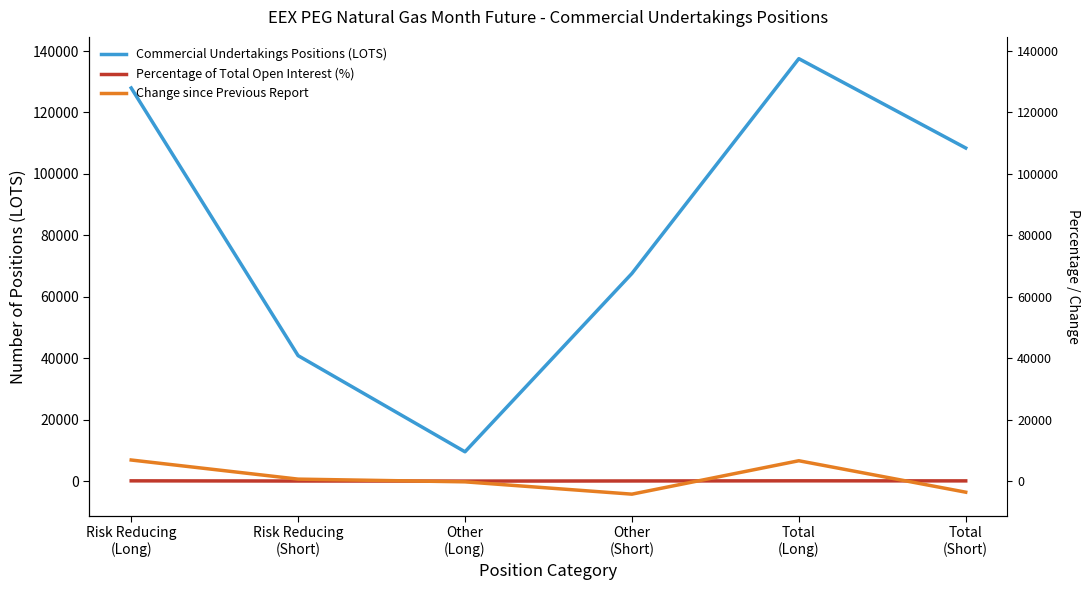

Which series has the largest total across all categories?

Commercial Undertakings Positions (LOTS)